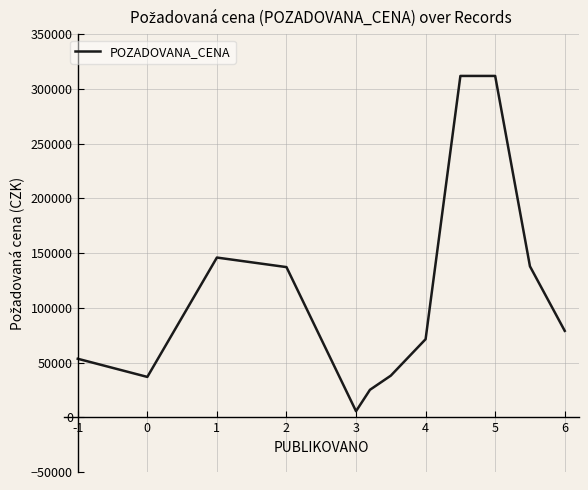

What is the greatest value displayed?

312000